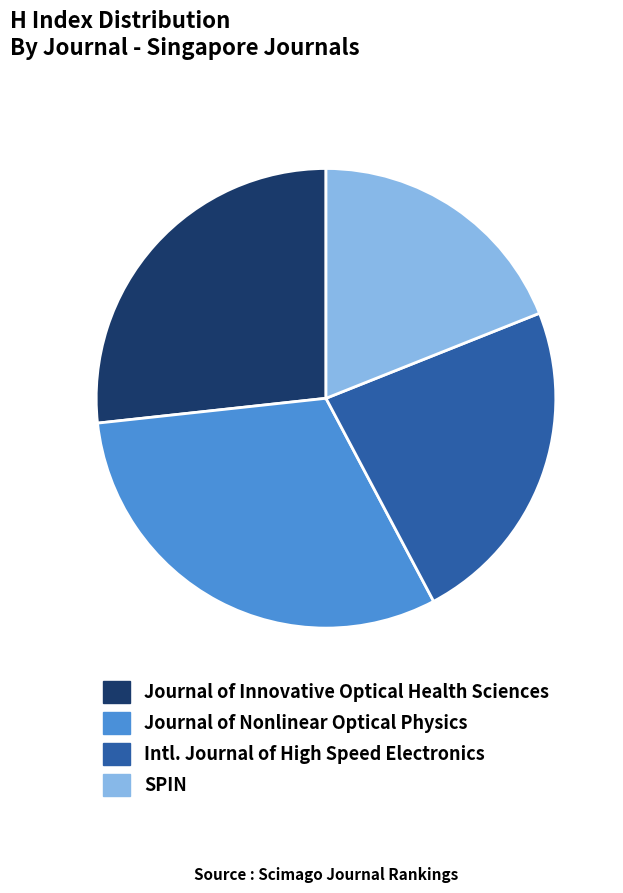

How many segments does this pie chart have?

4